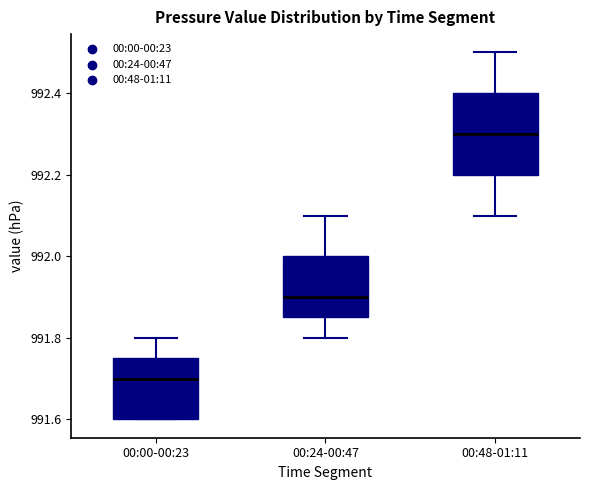

Which box's median line is the lowest?

00:00-00:23